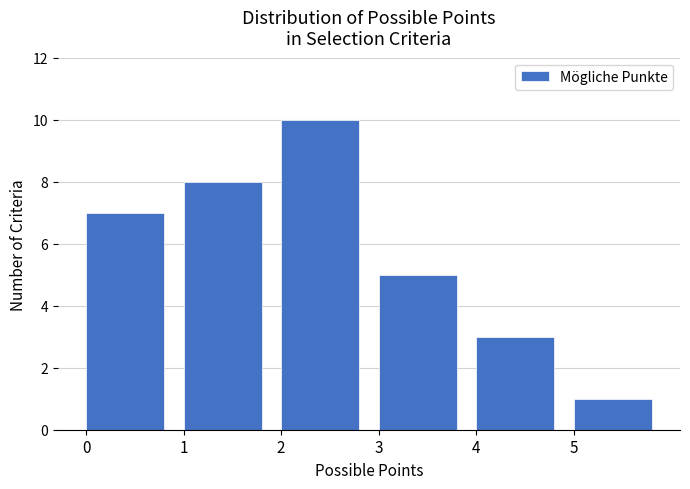

How tall is the bar that spans 5 to 6 on the x-axis? The values are not printed on the chart, so give them approximately, as read against the axis.

1